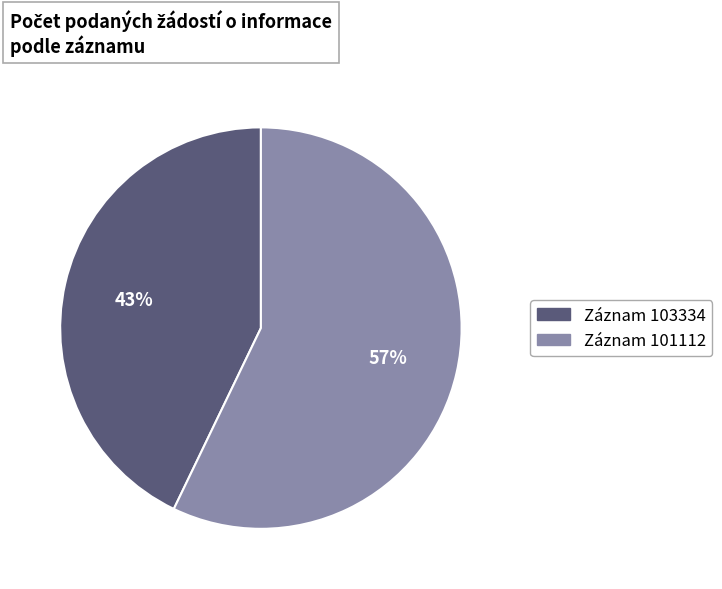

Is there any slice that represents more than half of the pie?

Yes